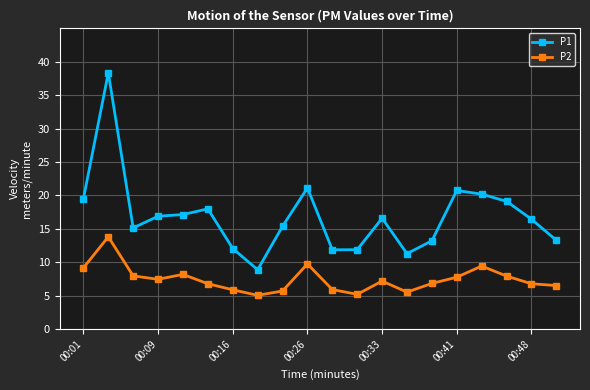

In P1, how many points are lower than both neighbors (excluding endpoints)?

4